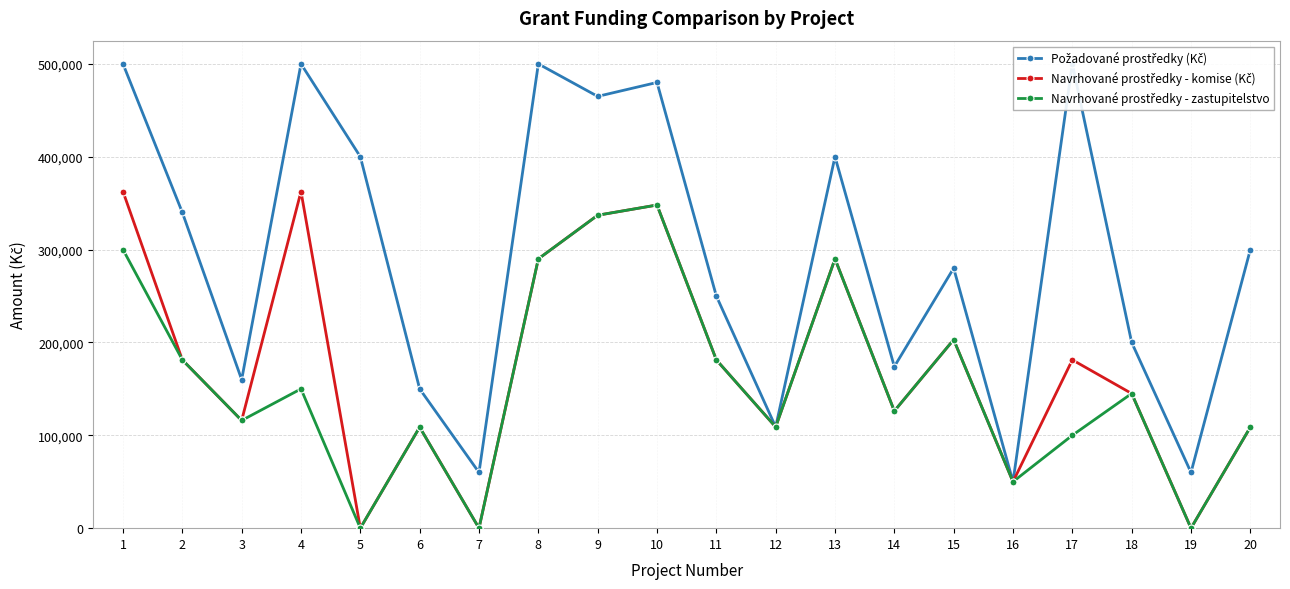

True or false: Navrhované prostředky - zastupitelstvo has a value of 29938 at 16.

False